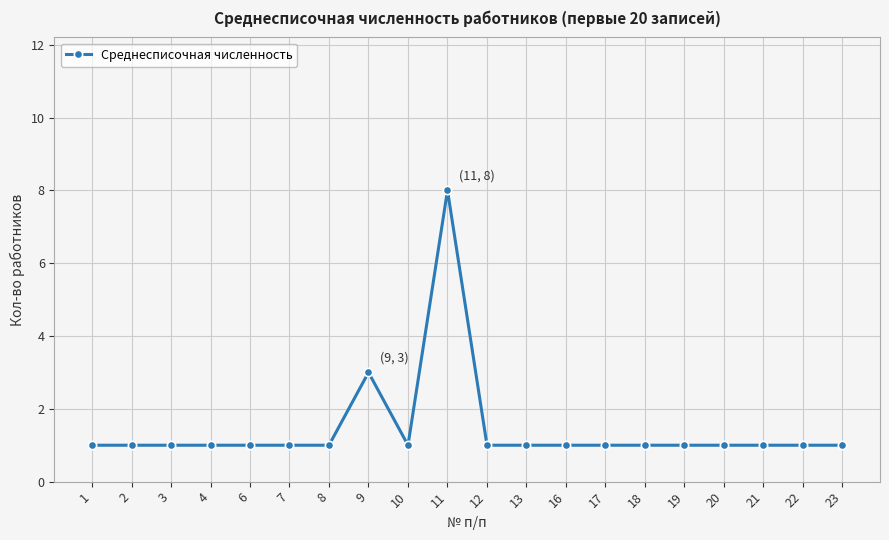

Is this an area chart (filled region under the line)?

No